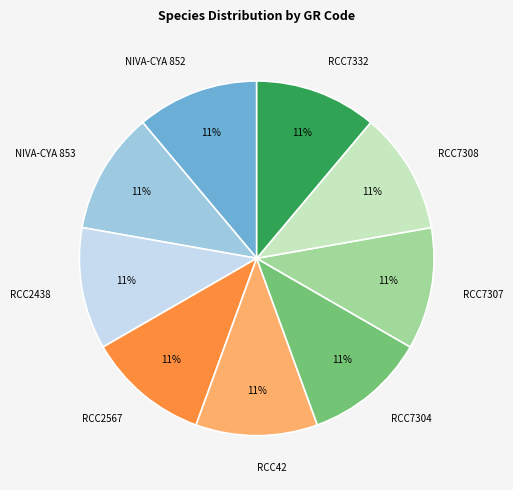

Do RCC7307 and NIVA-CYA 853 together represent more than half of the pie?

No